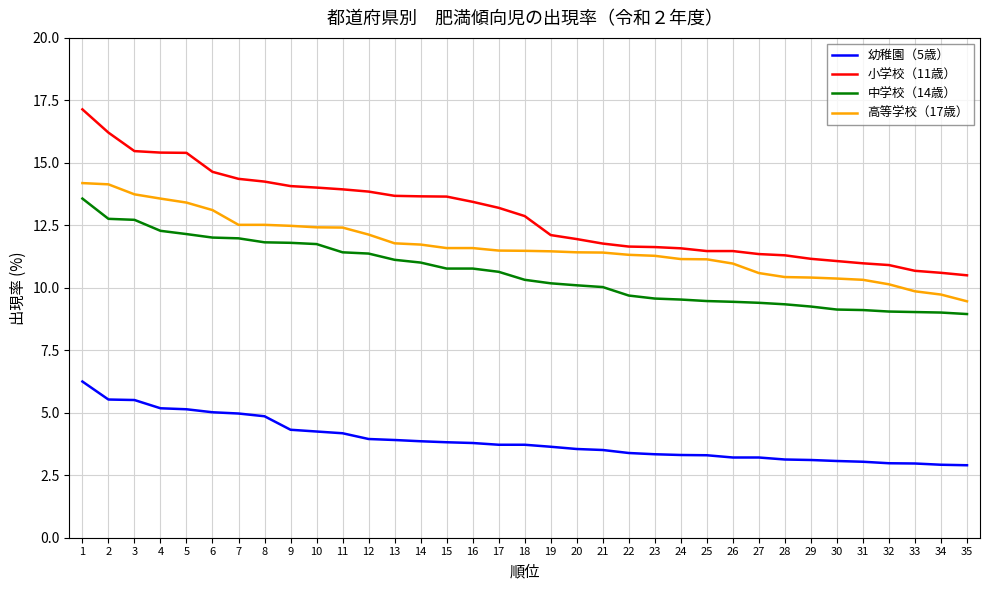

The 中学校（14歳） series shows 14.6 at 14. True or false?

False